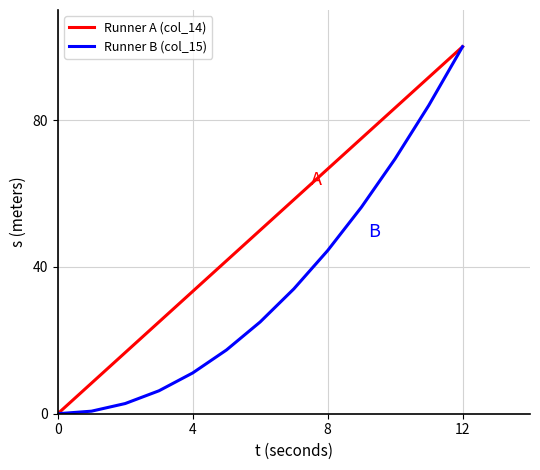

What is the highest value of the Runner B (col_15) series?

100.0